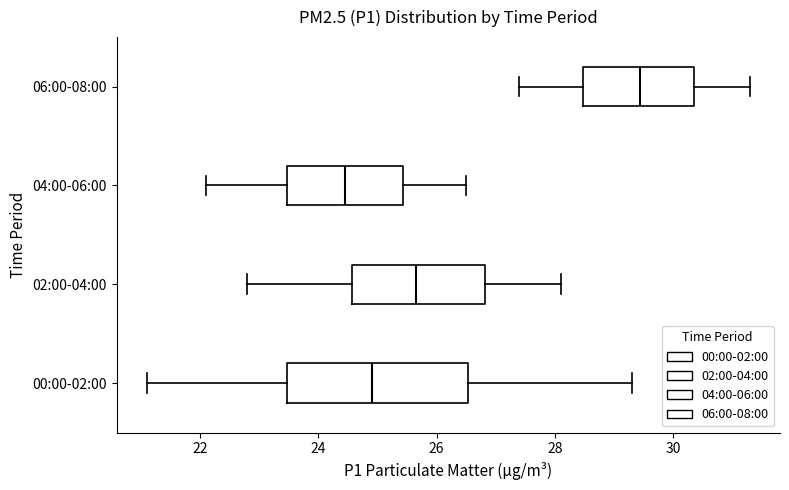

Where is the right edge of the box for 00:00-02:00 on the x-axis? The values are not printed on the chart, so give them approximately, as read against the axis.

26.6